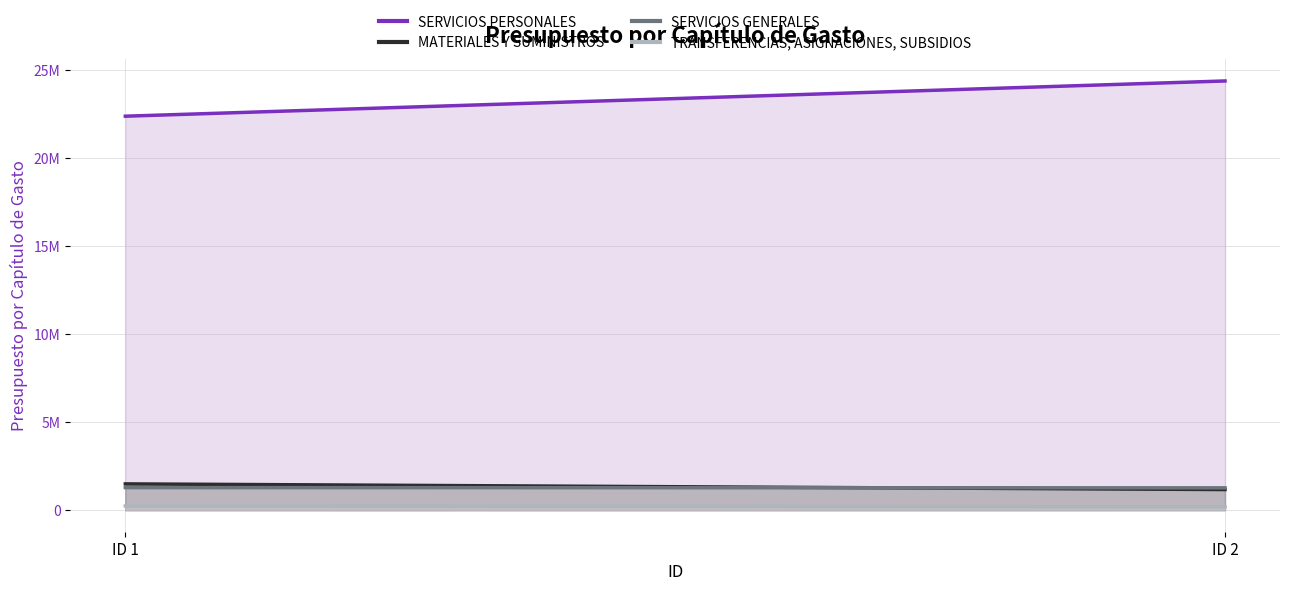

What are all the series names shown in the legend?

SERVICIOS PERSONALES, MATERIALES Y SUMINISTROS, SERVICIOS GENERALES, TRANSFERENCIAS, ASIGNACIONES, SUBSIDIOS